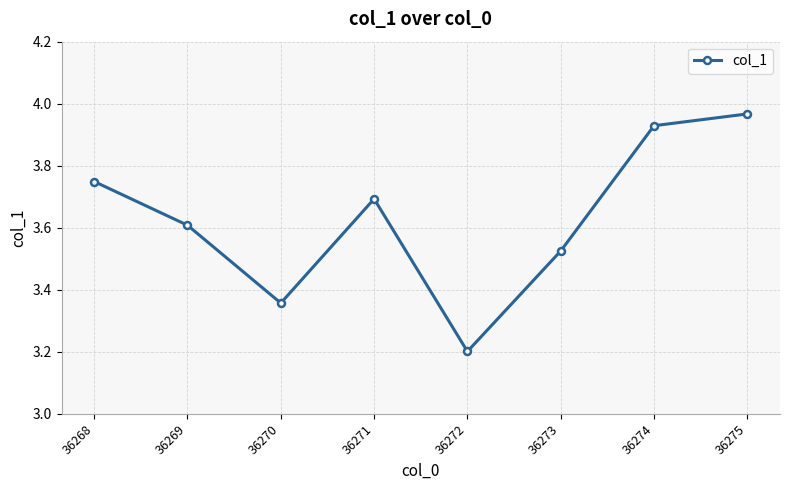

At which category does the chart reach its minimum across all series?

36272